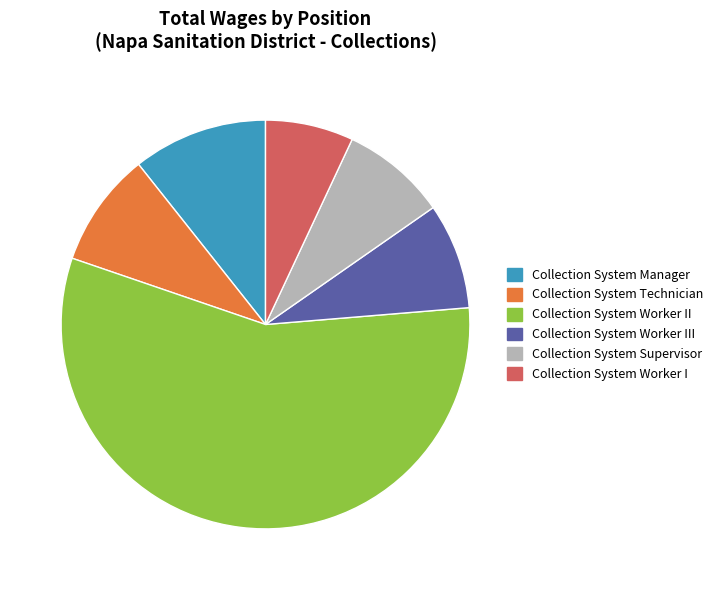

Between Collection System Worker I and Collection System Worker II, which is larger?

Collection System Worker II